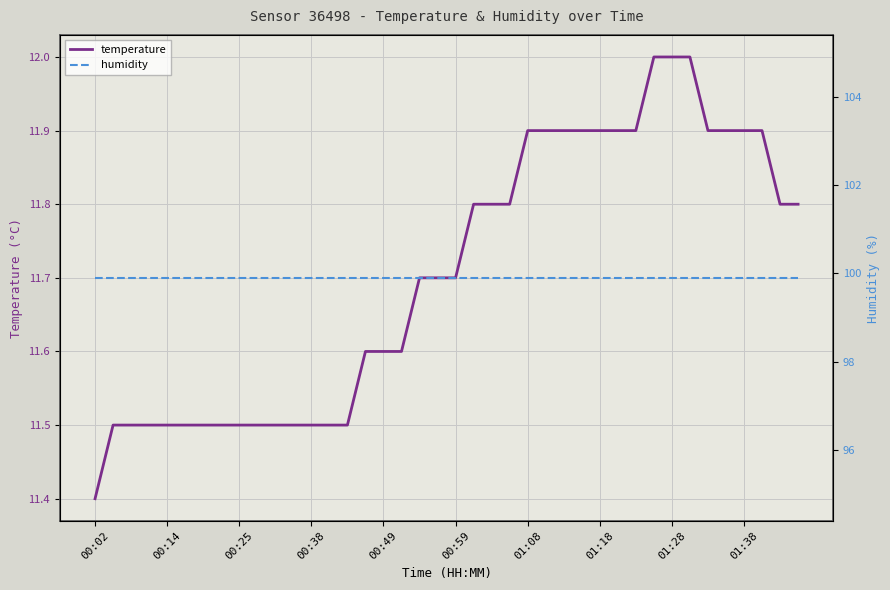

Where is temperature nearest to the value 11?

00:02